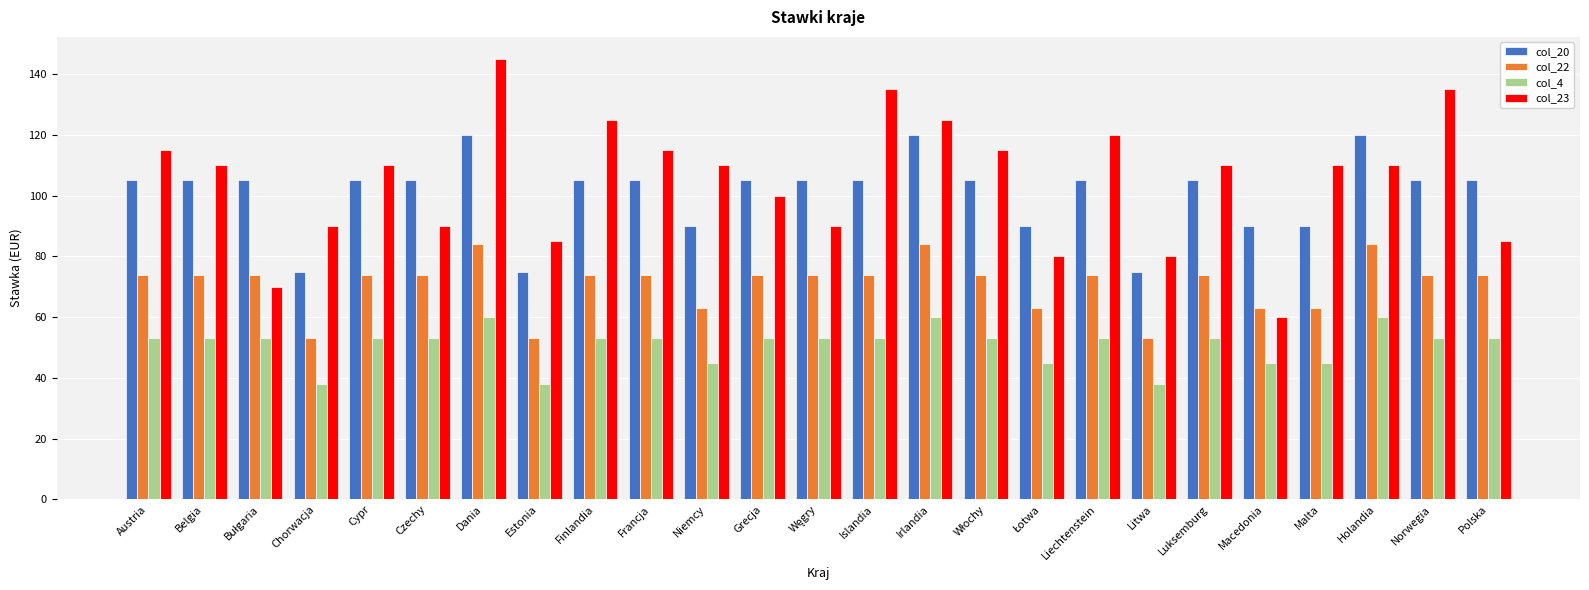

What is the total value across all series at Austria?

347